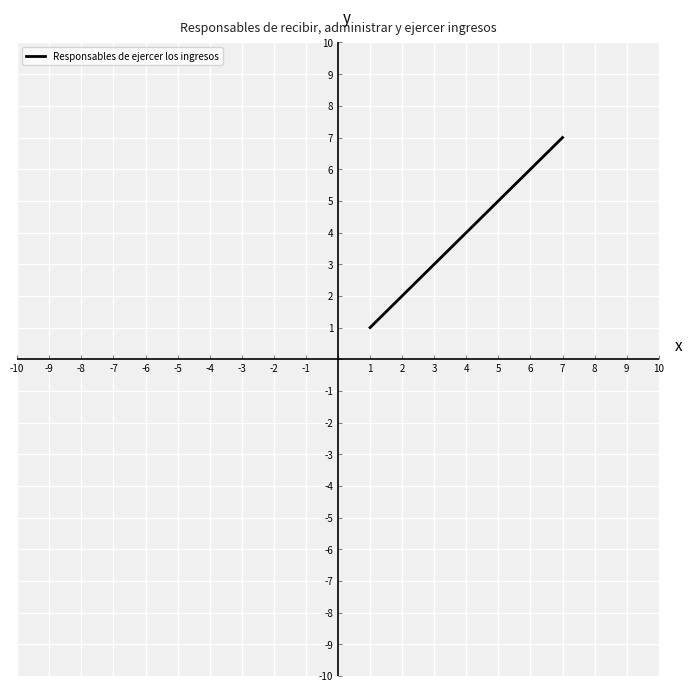

At which category does the chart reach its peak across all series?

7